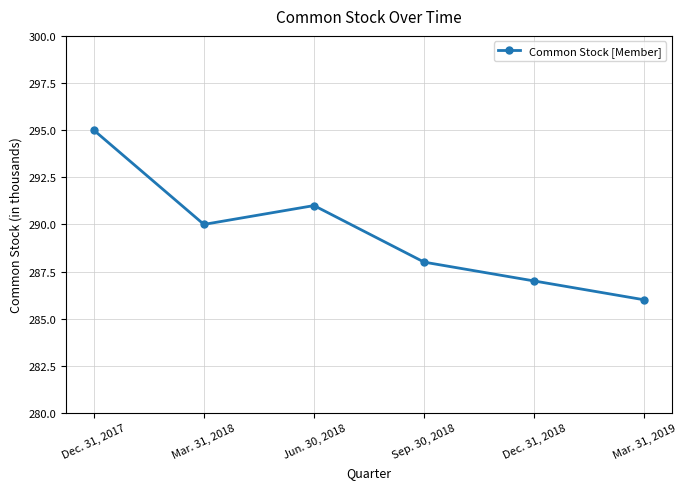

How many lines are shown in the chart?

1